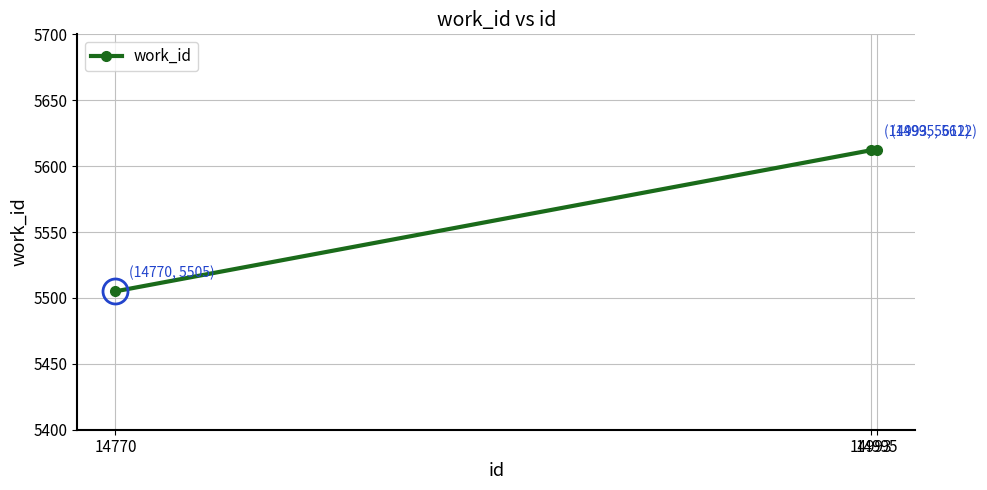

What is the sum of all values?

16729